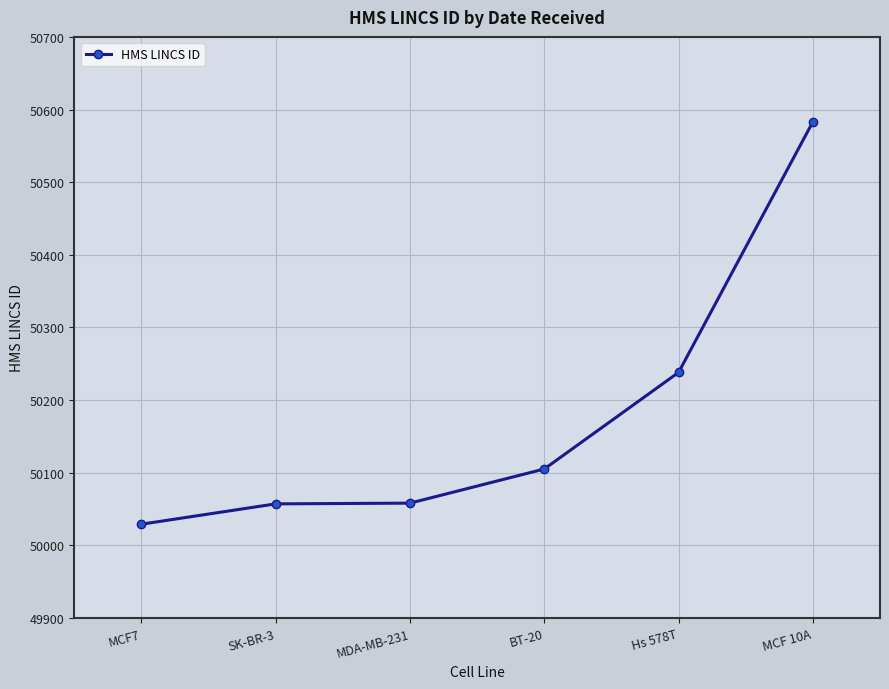

What is the approximate value at BT-20?

50105